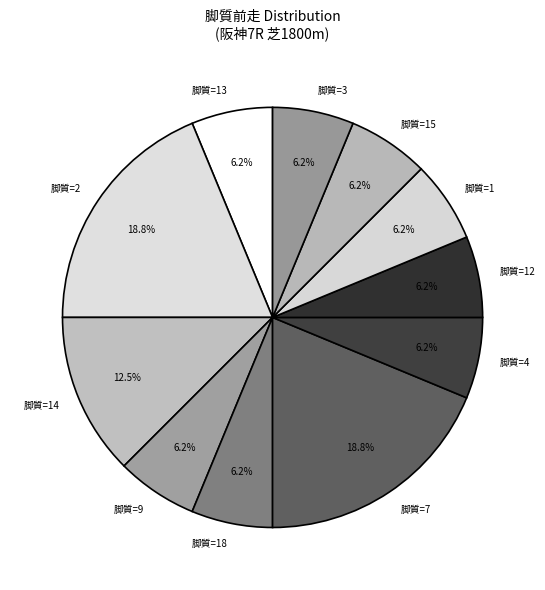

Does any single category account for the majority?

No